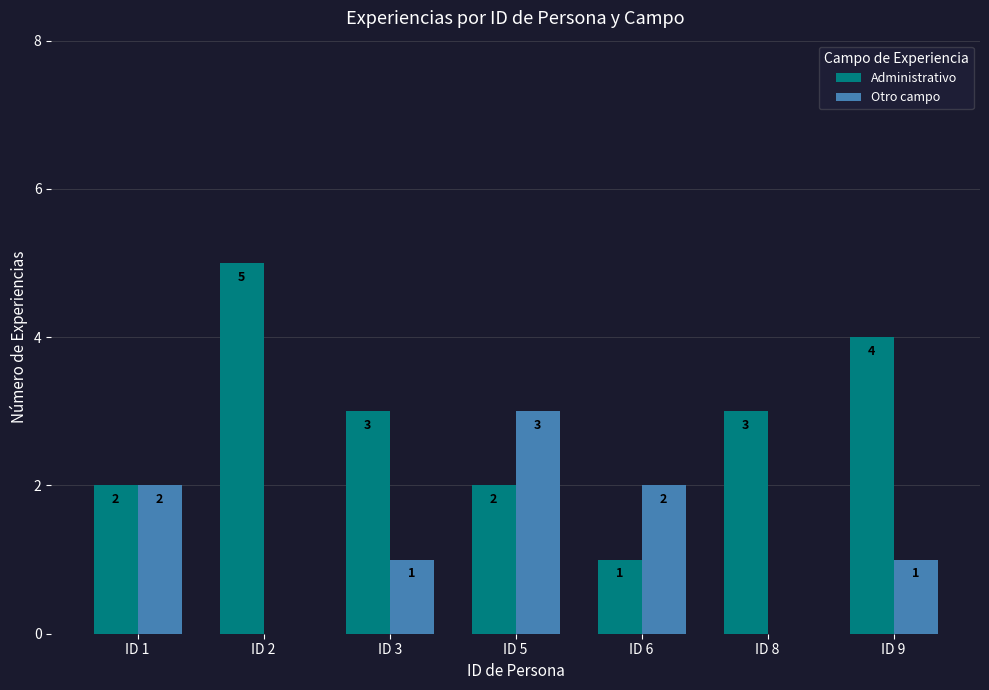

Reading left to right, list all the values displayed in this chart.

Administrativo: ID 1=2	ID 2=5	ID 3=3	ID 5=2	ID 6=1	ID 8=3	ID 9=4
Otro campo: ID 1=2	ID 2=0	ID 3=1	ID 5=3	ID 6=2	ID 8=0	ID 9=1